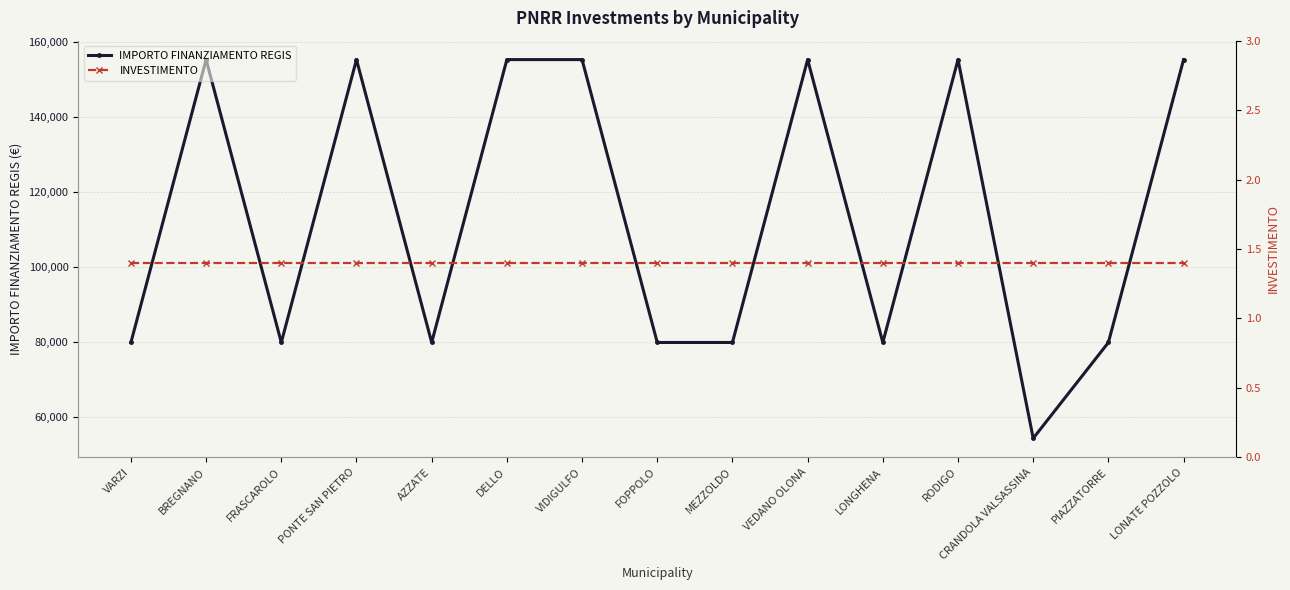

What are all the series names shown in the legend?

IMPORTO FINANZIAMENTO REGIS, INVESTIMENTO